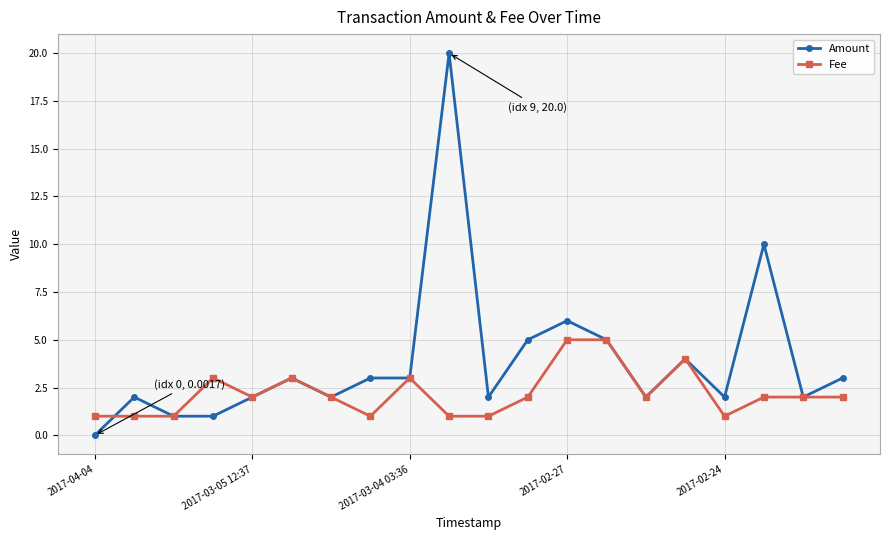

What is the average value of the Amount series?

3.9